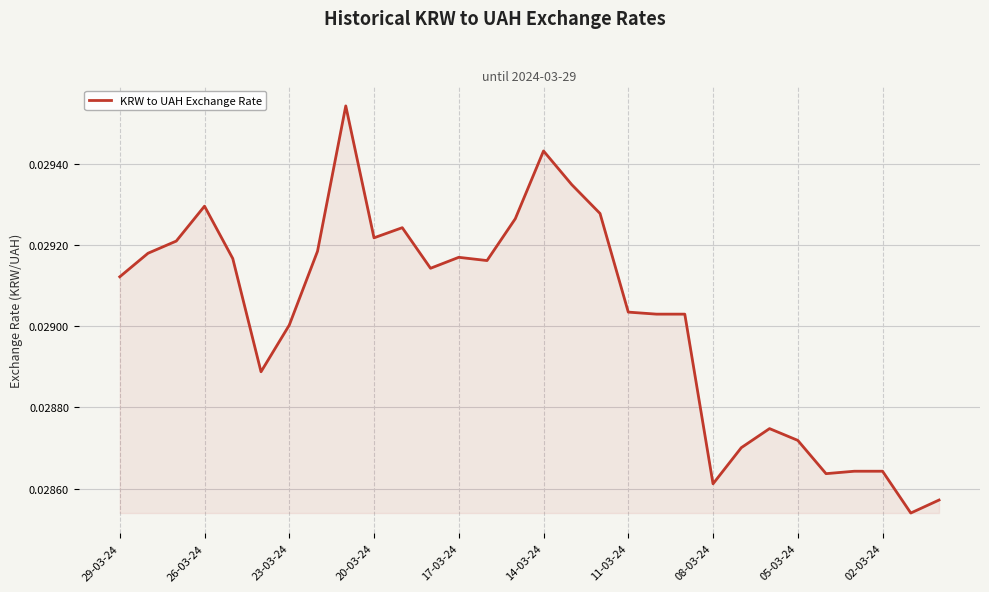

Does the chart have visible grid lines?

Yes